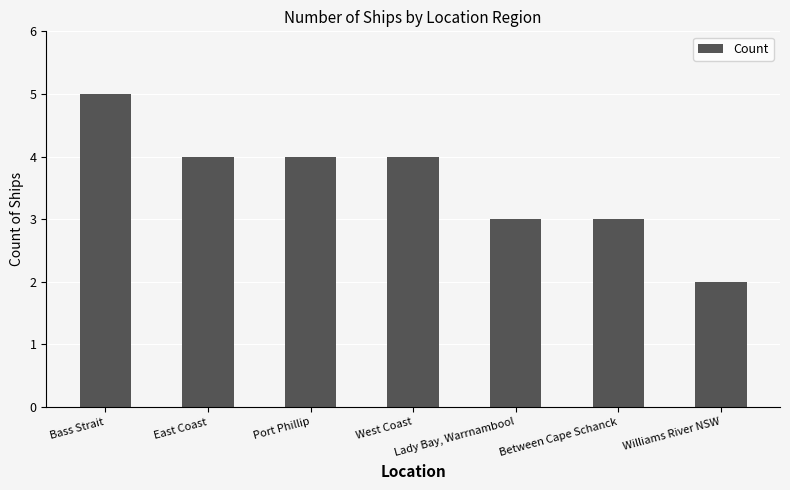

Which label corresponds to the largest value in the chart?

Bass Strait